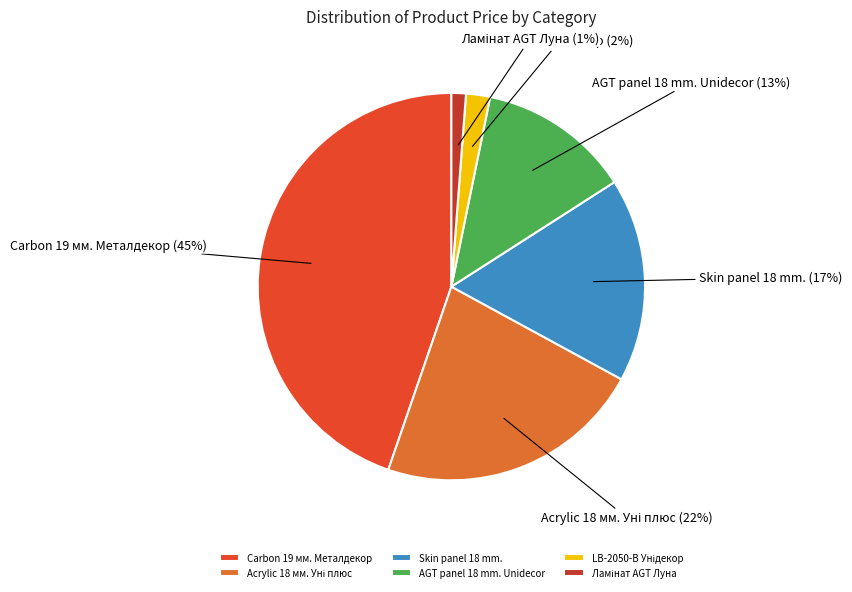

How many segments does this pie chart have?

6